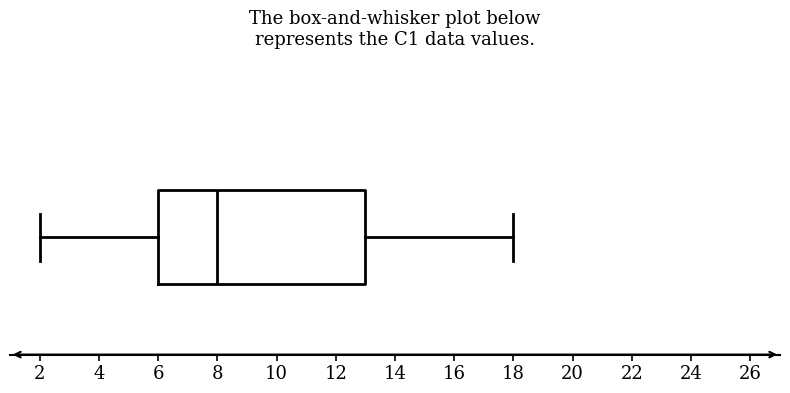

Read this box plot against the x-axis: the position of the median line, the range covered by the box, and the ends of both whiskers. The values are not printed on the chart, so give them approximately, as read against the axis.

median 8, box 6 to 13, whiskers 2 to 18